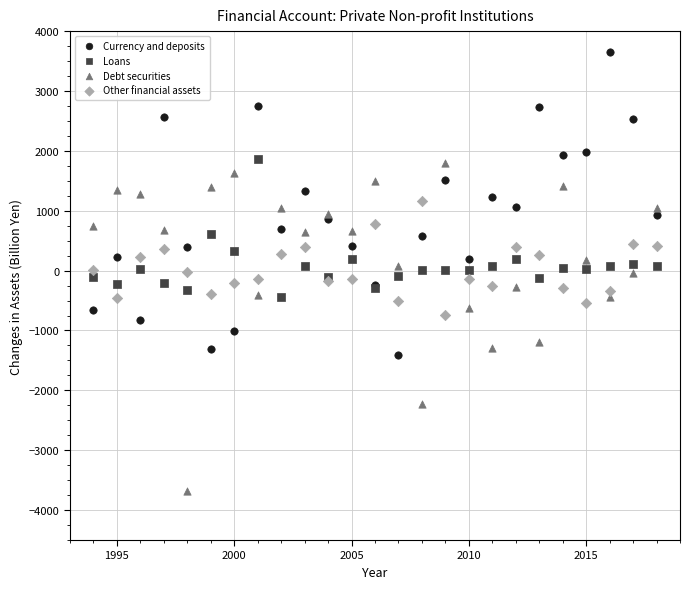

Which series contains the highest Y value?

Currency and deposits